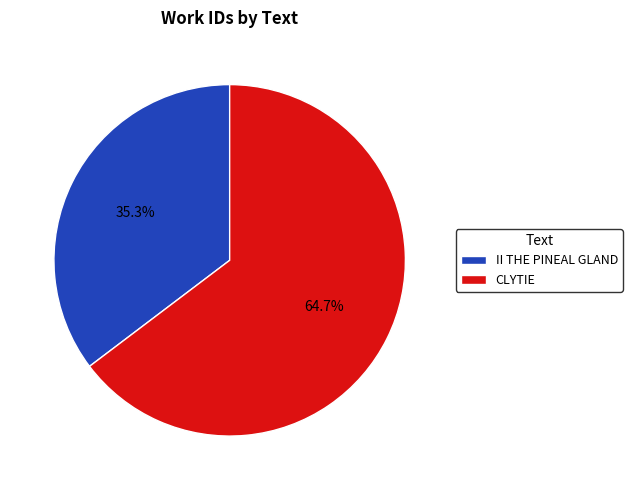

Rank the categories by value from highest to lowest.

CLYTIE, II THE PINEAL GLAND